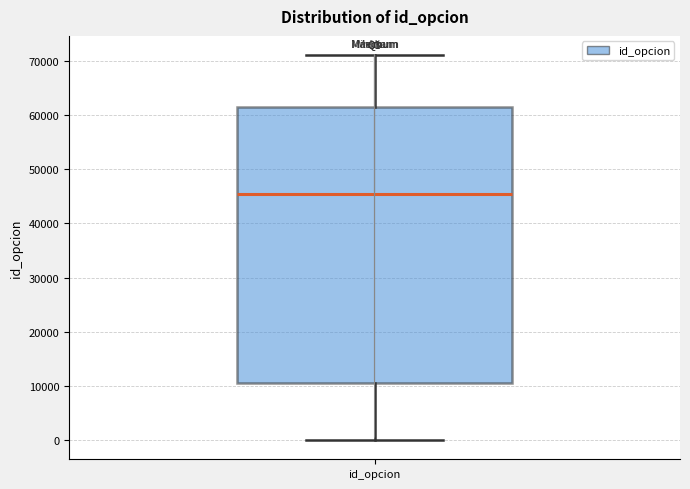

Transcribe this box plot: give where the median line is, the range the box spans, and where the two whiskers end, as read against the y-axis. The values are not printed on the chart, so give them approximately, as read against the axis.

median 45000, box 11000 to 61000, whiskers 0 to 71000